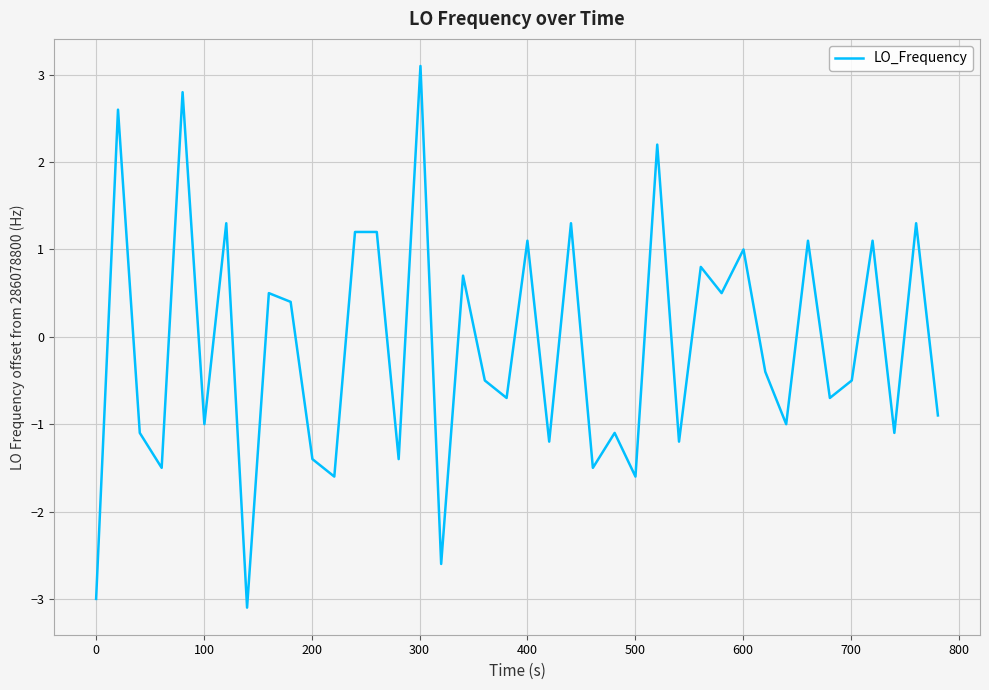

What is the smallest value displayed?

-3.1